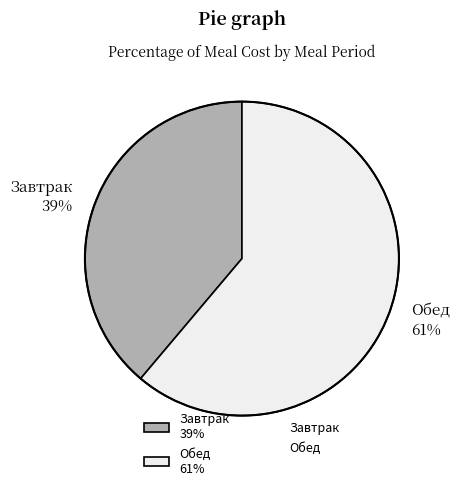

Is it true that Завтрак is 39% of the pie?

True